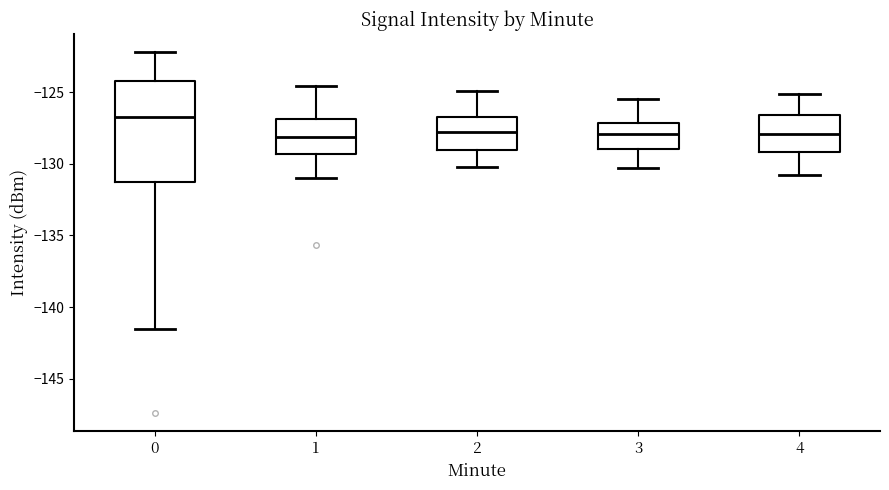

Where is the upper edge of the box at x = 1 on the y-axis? The values are not printed on the chart, so give them approximately, as read against the axis.

-127.0